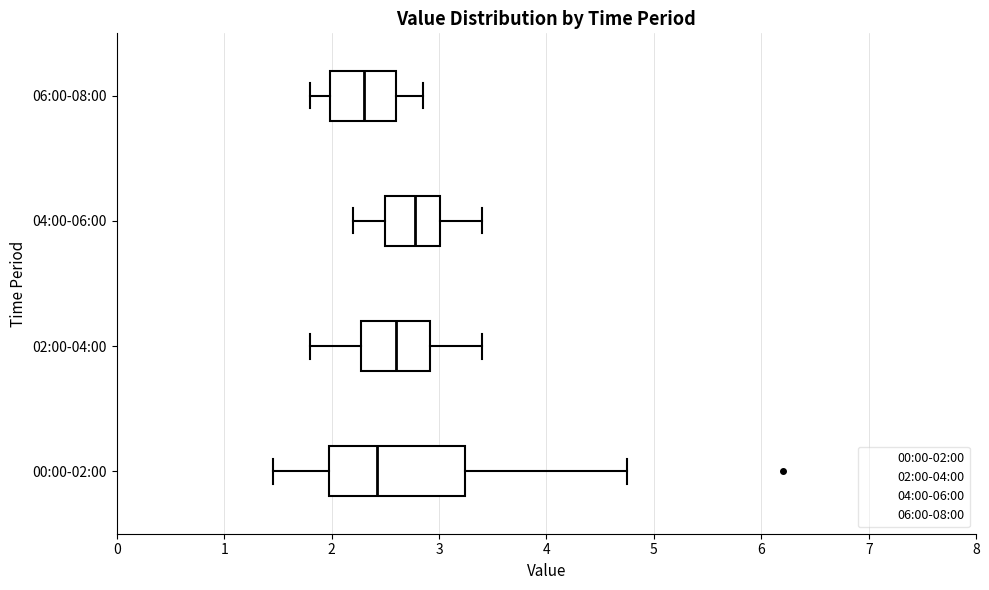

Reading bottom to top, read every box against the x-axis: the position of its median line, the range the box covers, and the ends of its whiskers. The values are not printed on the chart, so give them approximately, as read against the axis.

00:00-02:00: median 2.4, box 2.0 to 3.2, whiskers 1.5 to 4.8
02:00-04:00: median 2.6, box 2.3 to 2.9, whiskers 1.8 to 3.4
04:00-06:00: median 2.8, box 2.5 to 3.0, whiskers 2.2 to 3.4
06:00-08:00: median 2.3, box 2.0 to 2.6, whiskers 1.8 to 2.9